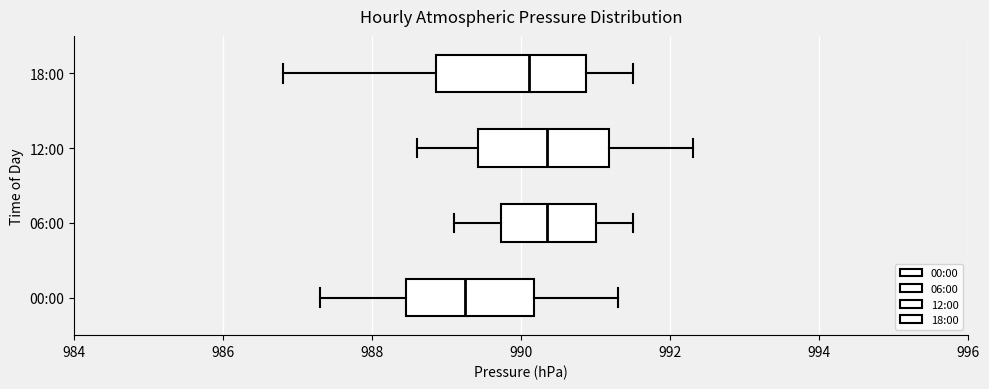

Where is the left edge of the box for 12:00 on the x-axis? The values are not printed on the chart, so give them approximately, as read against the axis.

989.4